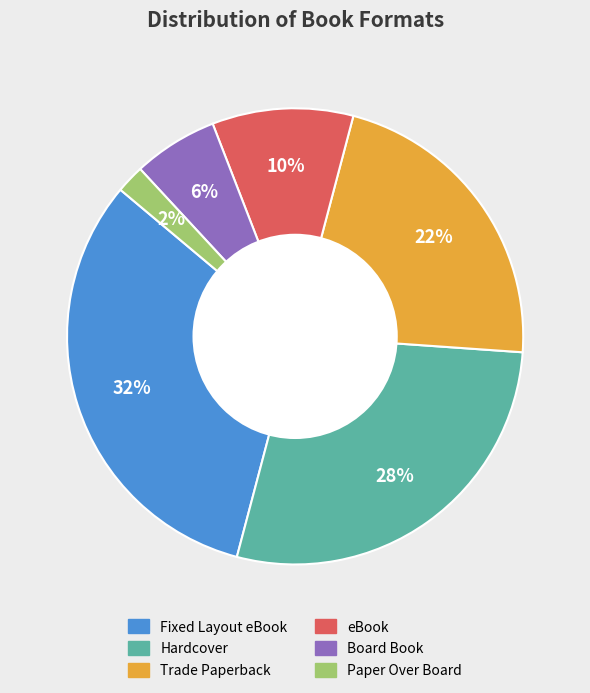

To the nearest percent, what is the difference between the largest and smallest slice percentages?

30%